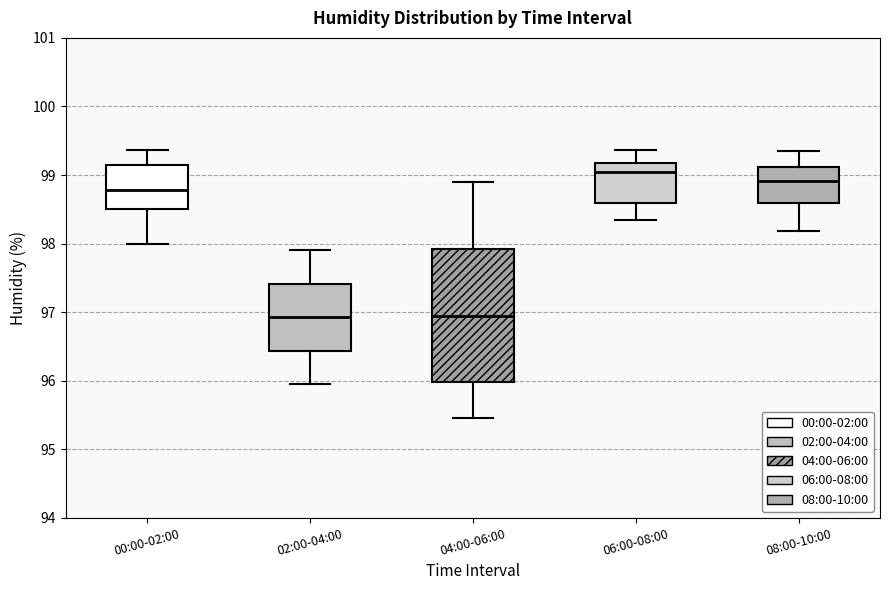

Comparing the boxes themselves (not the whiskers), which one is the tallest?

04:00-06:00